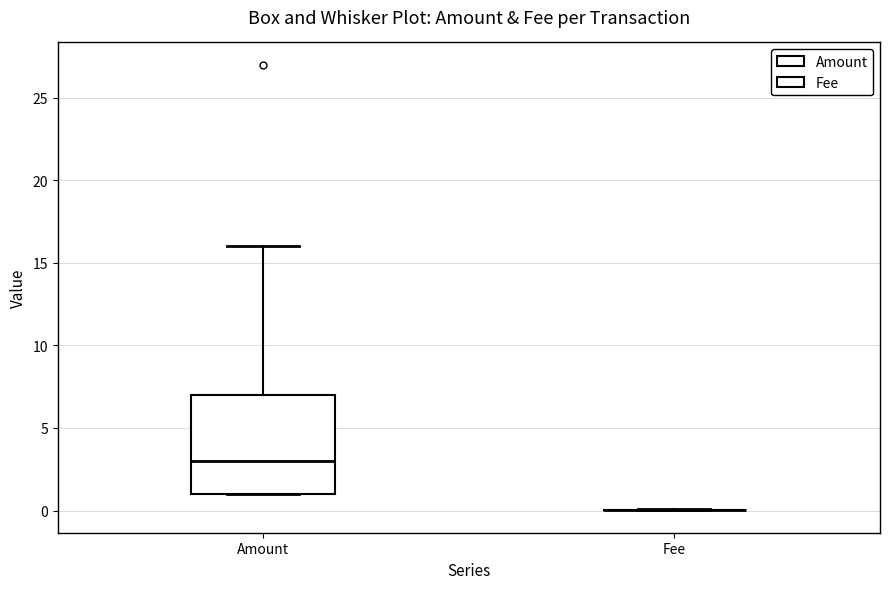

Reading left to right, read every box against the y-axis: the position of its median line, the range the box covers, and the ends of its whiskers. The values are not printed on the chart, so give them approximately, as read against the axis.

Amount: median 3, box 1 to 7, whiskers 1 to 16
Fee: box collapsed to a line at 0, whiskers 0 to 0